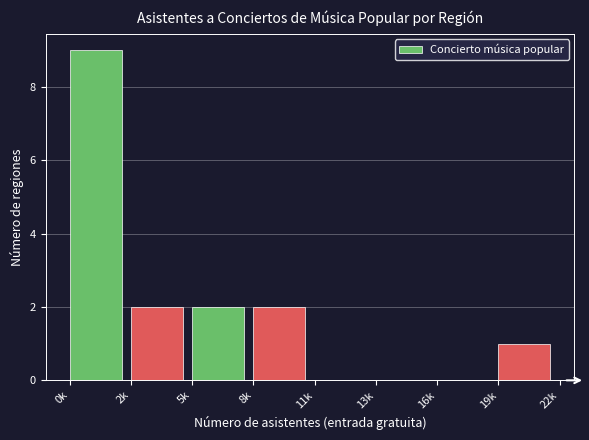

Reading right to left, what are all the values shown in this chart?

19k=1	16k=0	13k=0	11k=0	8k=2	5k=2	2k=2	0k=9